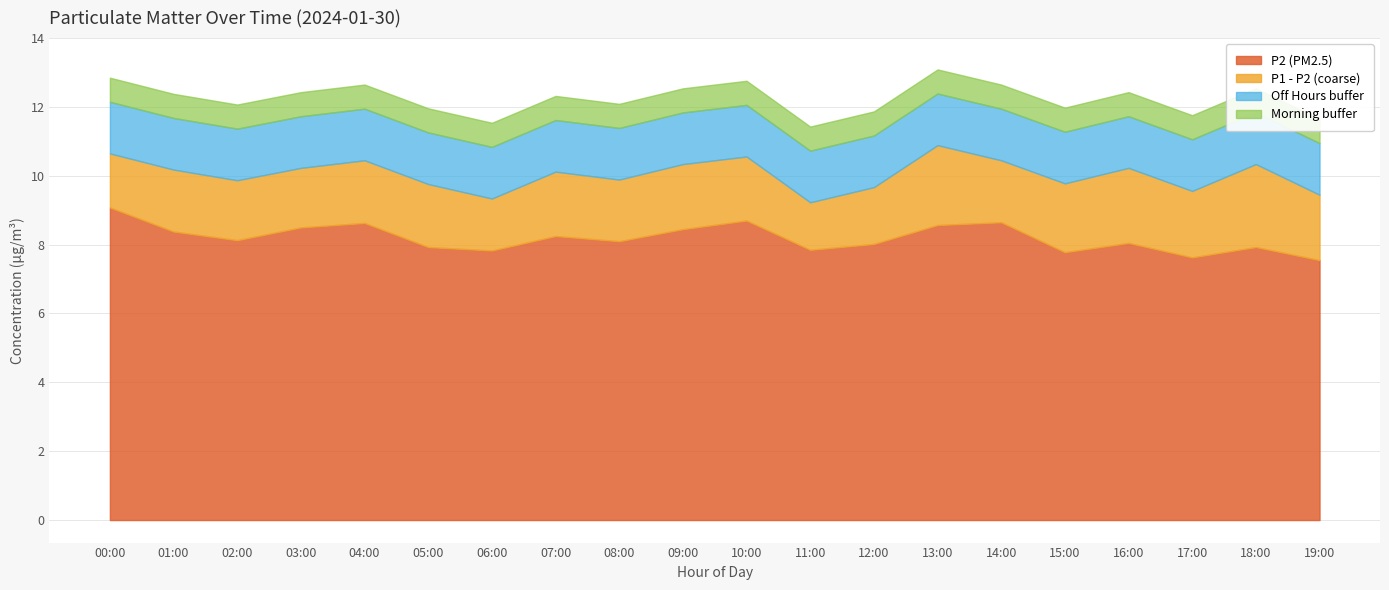

The P2 series shows 12.3 at 14:00. True or false?

False